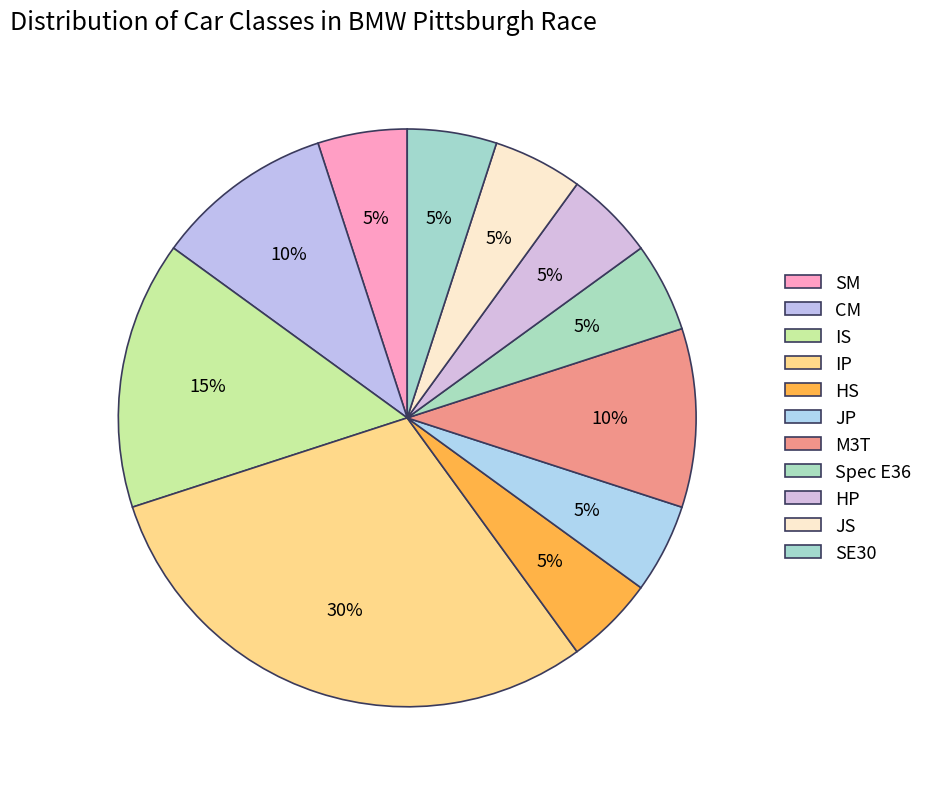

Which category has the biggest portion of the pie?

IP